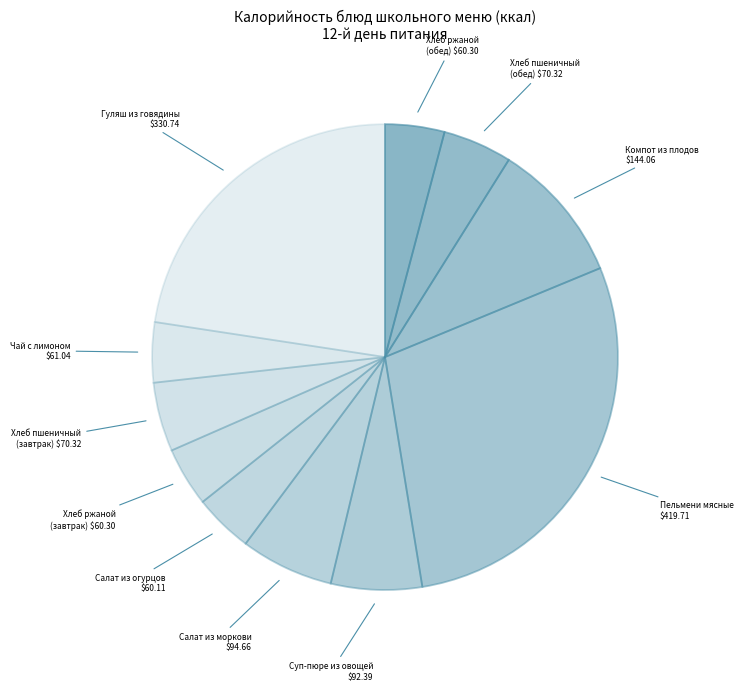

How many slices are in this pie chart?

11